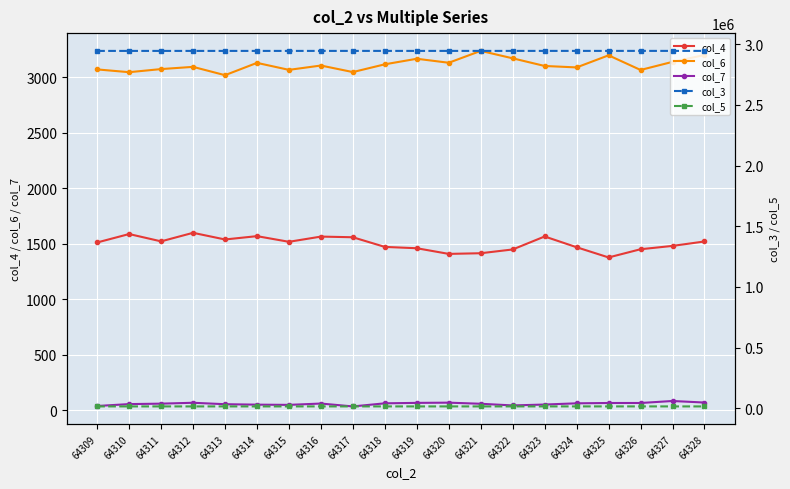

List the labels in order of col_7 value, largest first.

64327, 64328, 64320, 64312, 64319, 64325, 64326, 64318, 64324, 64316, 64311, 64321, 64310, 64313, 64323, 64314, 64315, 64322, 64309, 64317